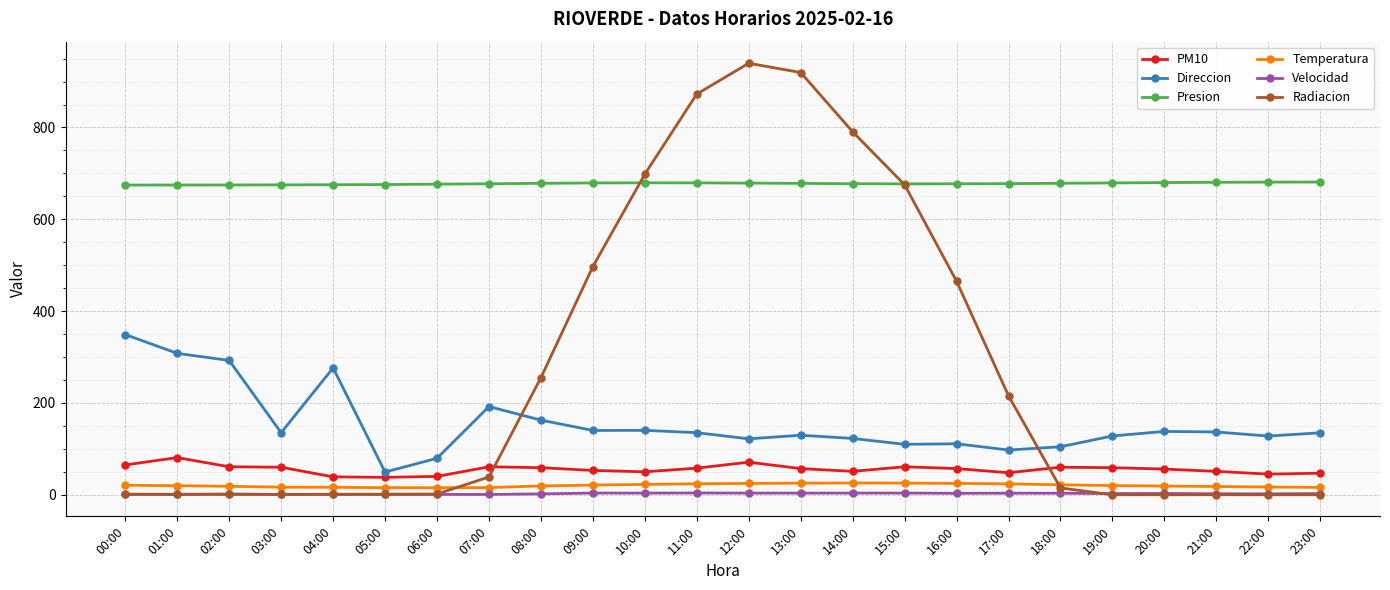

Which series has the widest spread of values?

Radiacion